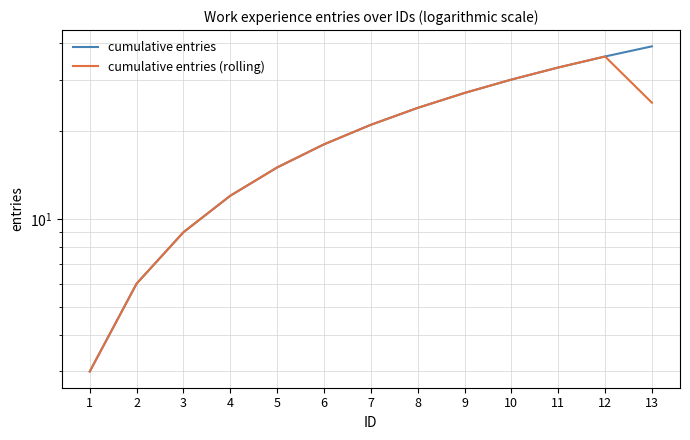

True or false: cumulative entries (rolling) and cumulative entries cross at least once.

False